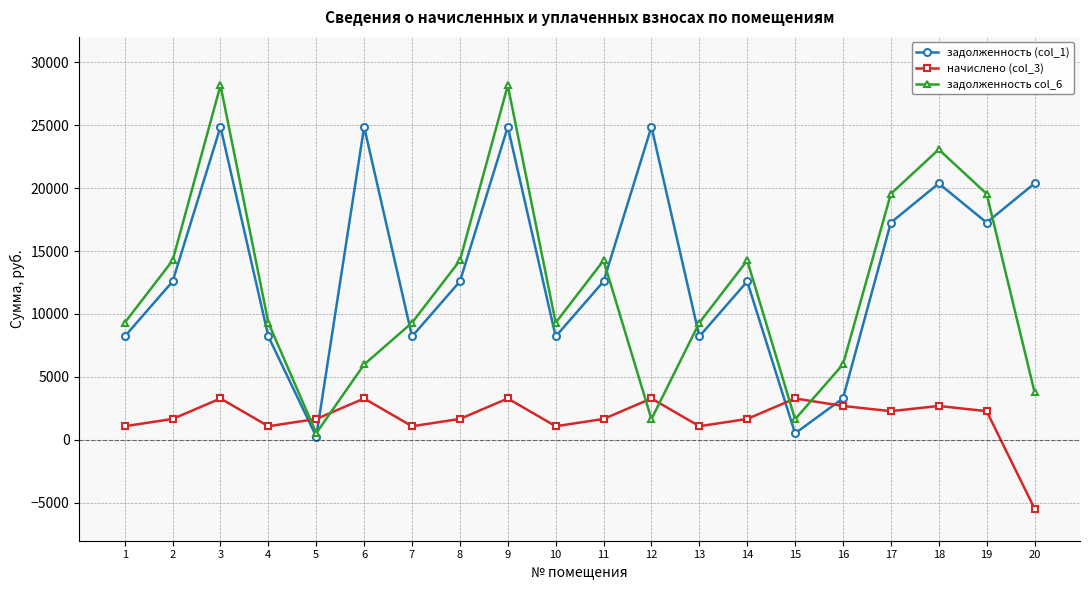

How many data points in задолженность (col_1) are less than 12583?

8